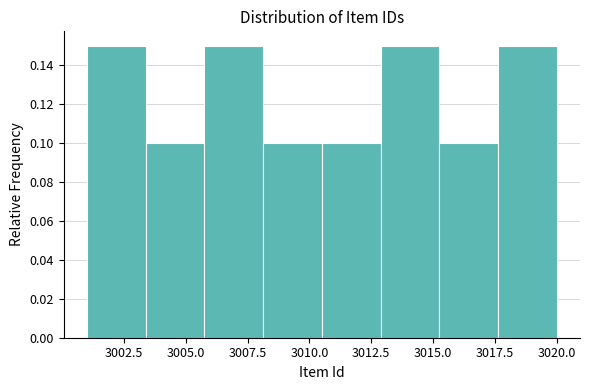

Reading left to right, transcribe this chart: for each bar, give the range it covers on the x-axis and its height. Neither the bar edges nor the heights are printed on the chart, so give them approximately, as read against the axes.

3001.0 to 3003.5: 0.15
3003.5 to 3006.0: 0.10
3006.0 to 3008.0: 0.15
3008.0 to 3010.5: 0.10
3010.5 to 3013.0: 0.10
3013.0 to 3015.5: 0.15
3015.5 to 3017.5: 0.10
3017.5 to 3020.0: 0.15